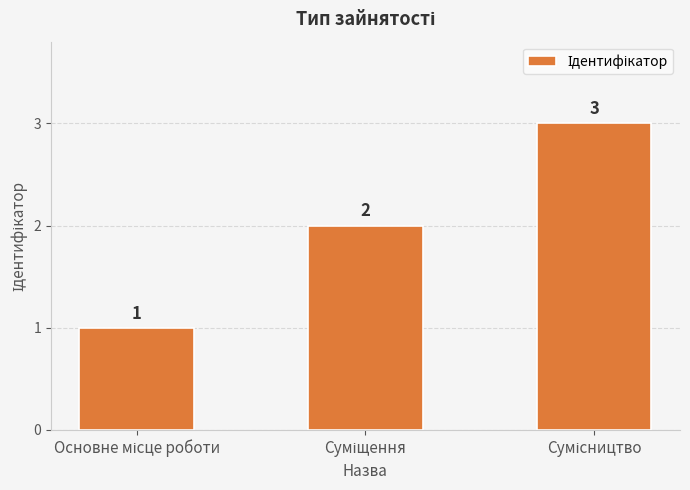

What is the value of the 2nd bar from the left?

2